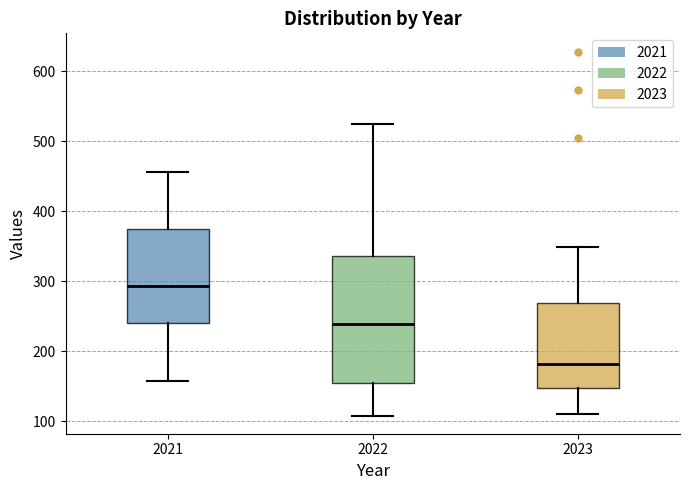

Where does the median line of the box at x = 2022 sit on the y-axis? The values are not printed on the chart, so give them approximately, as read against the axis.

240